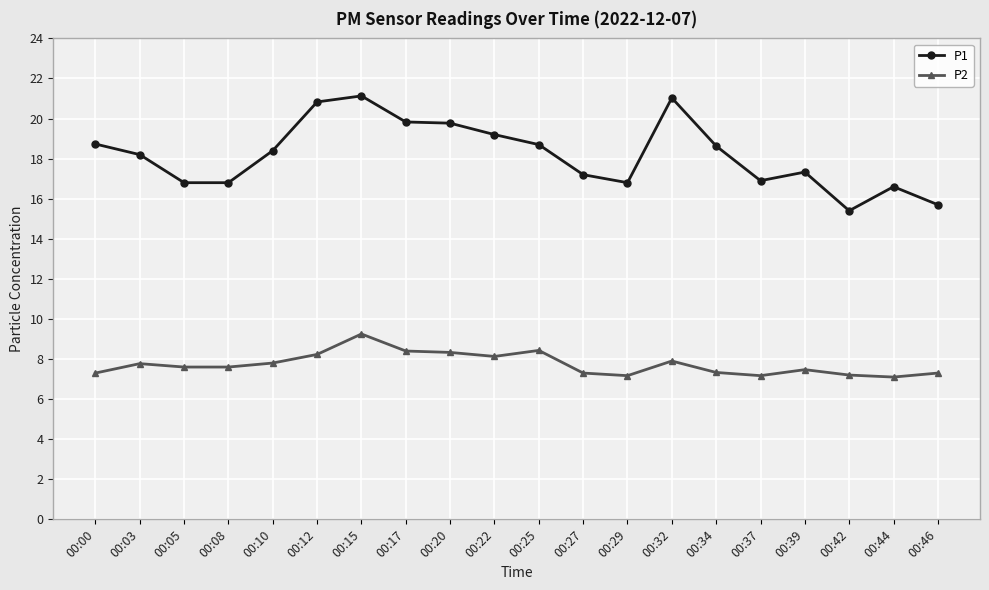

True or false: P2 and P1 cross at least once.

False